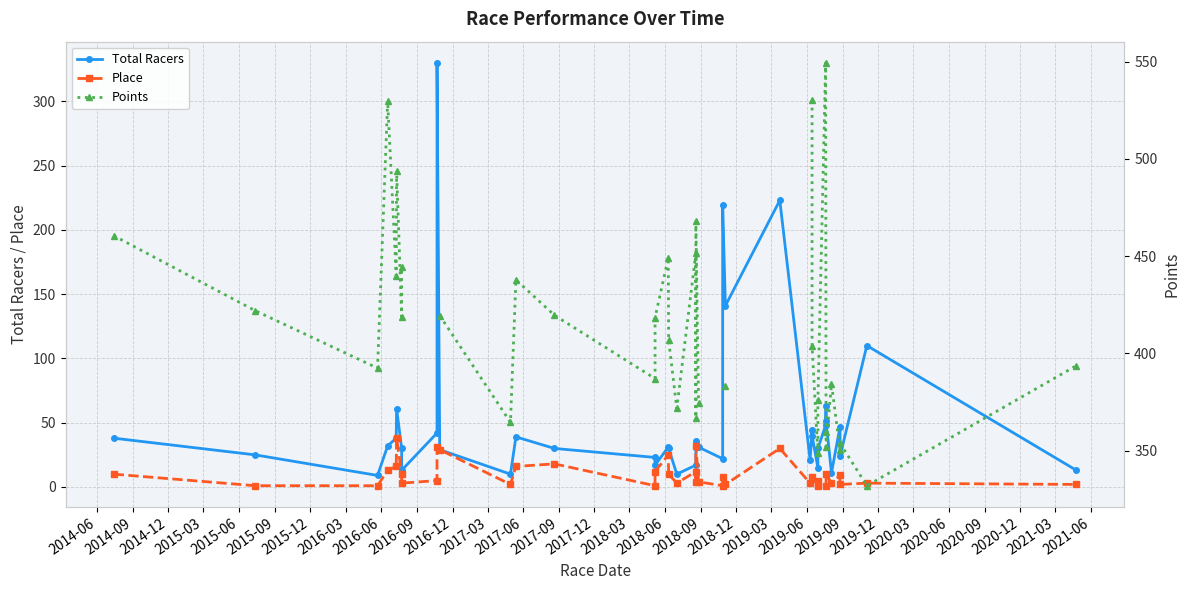

Which series has the widest spread of values?

Total Racers